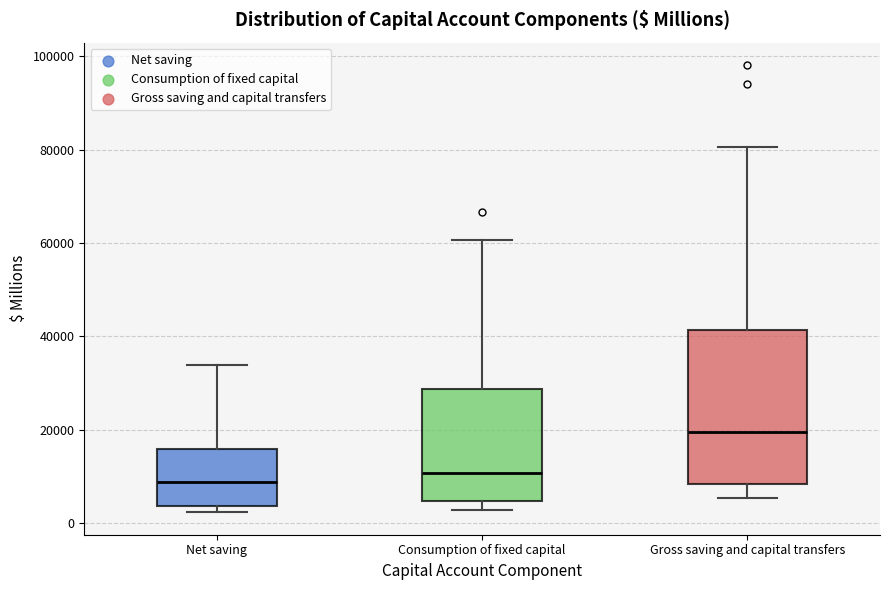

Comparing the boxes themselves (not the whiskers), which one is the tallest?

Gross saving and capital transfers